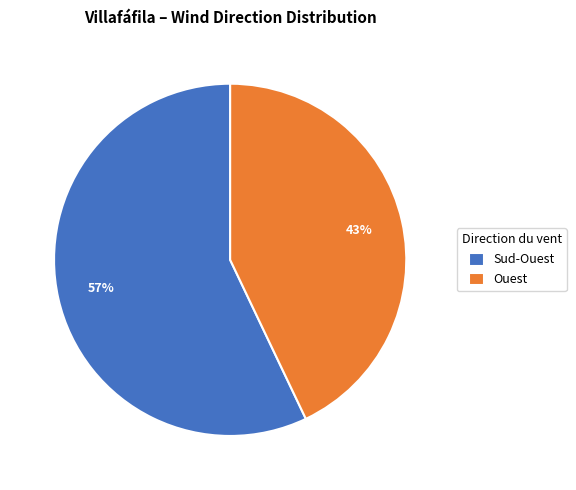

Is the sum of Ouest and Sud-Ouest greater than half?

Yes